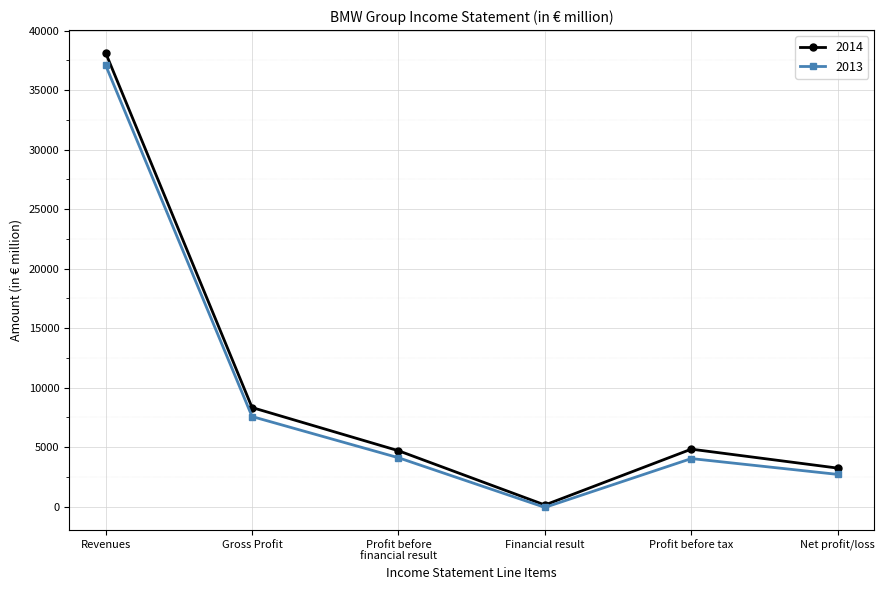

What is the value of the 2014 point at the 4th from the left?

133